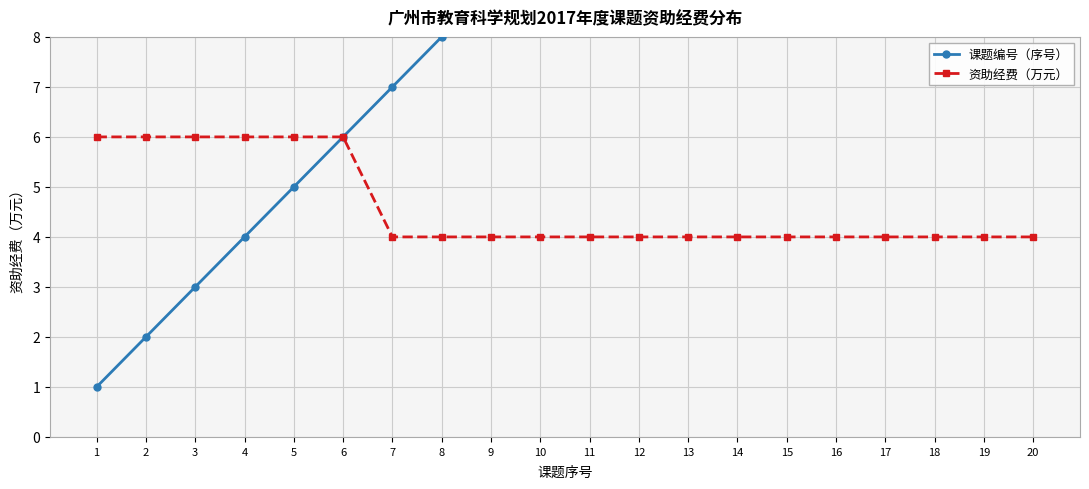

True or false: 课题编号（序号） and 资助经费（万元） intersect in this chart.

False